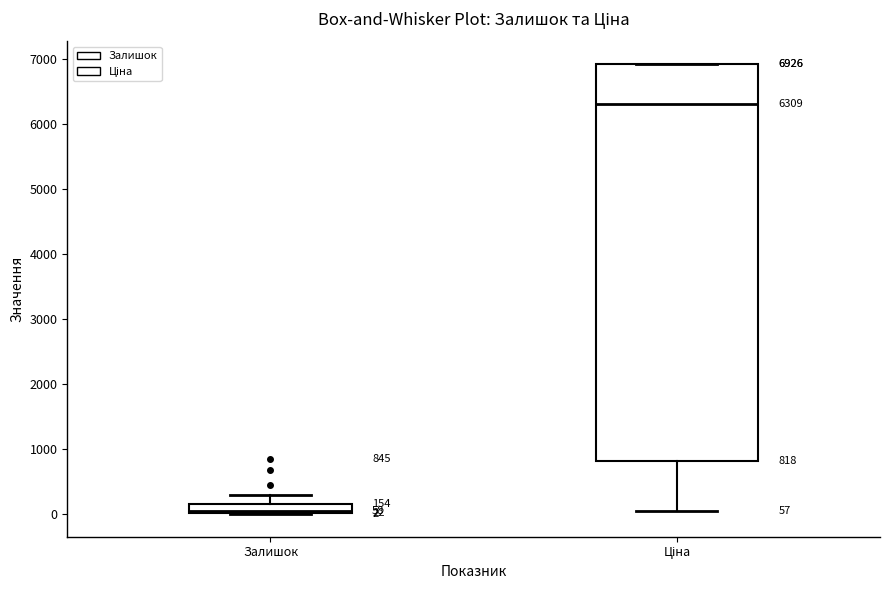

Which box has the highest median line?

Ціна